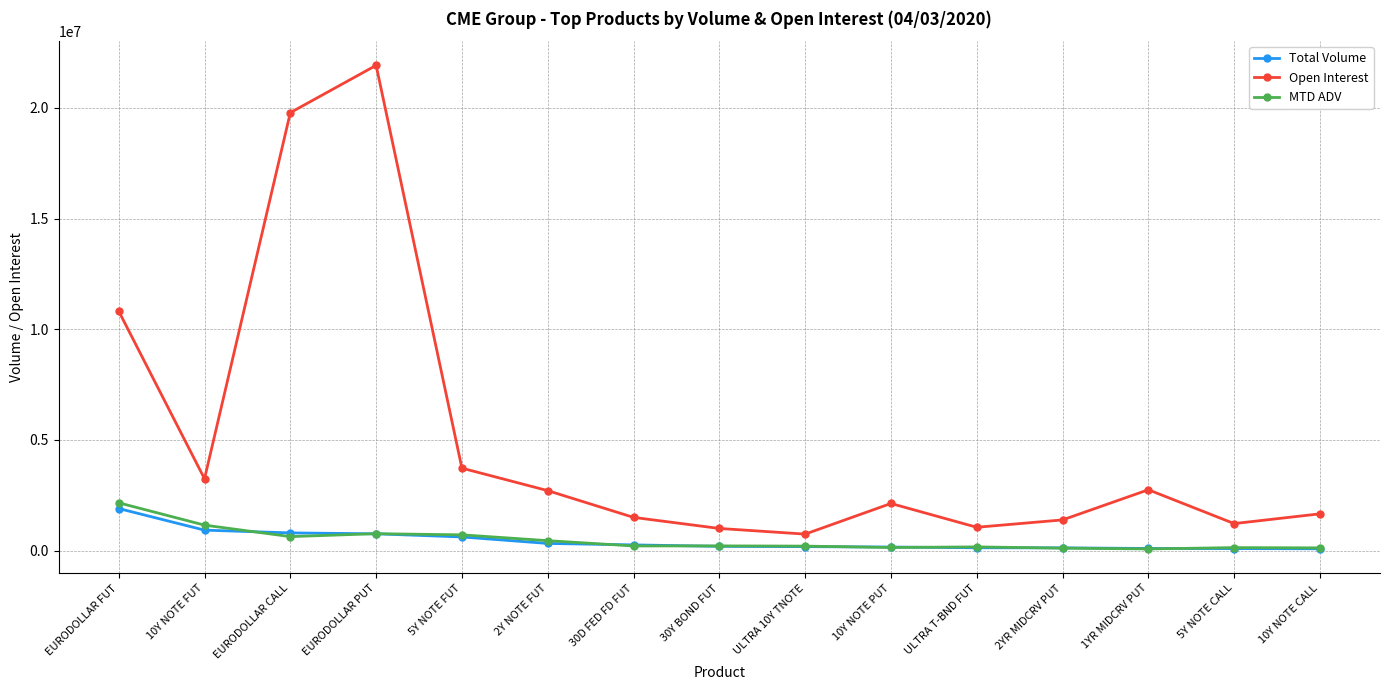

What is the label of the 1st point from the left?

EURODOLLAR FUT